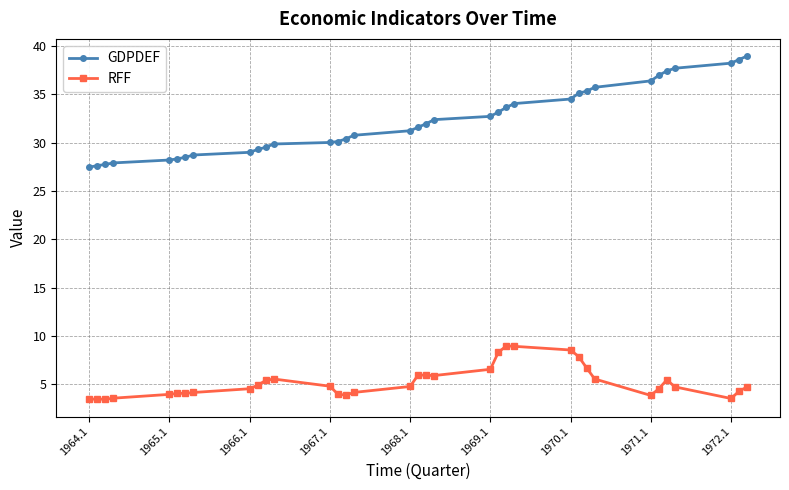

True or false: GDPDEF and RFF cross at least once.

False